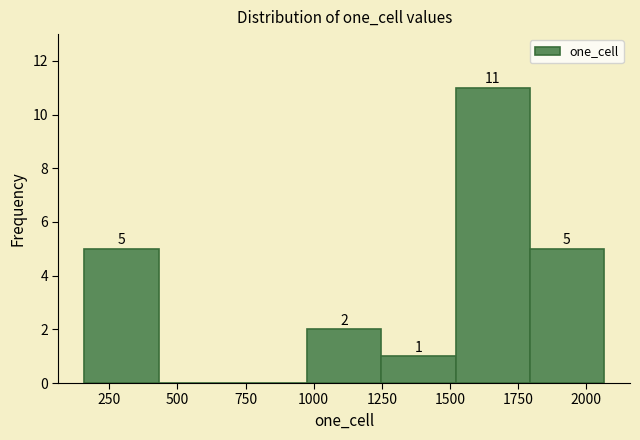

Over which range of the x-axis is the bar tallest?

1500 to 1800